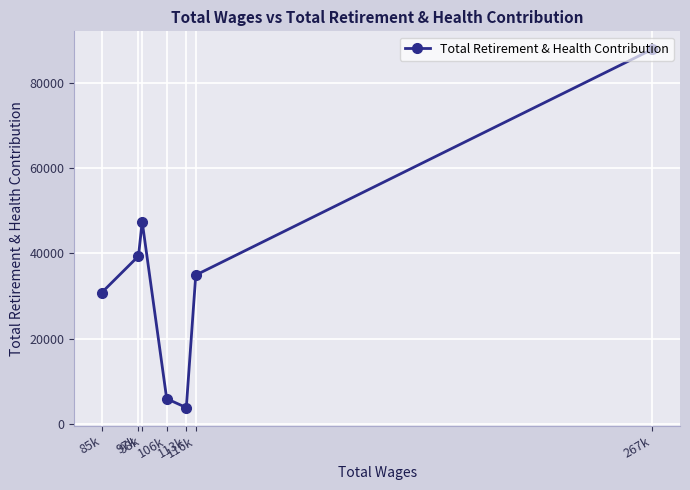

Between 113k and 106k, which is larger?

106k